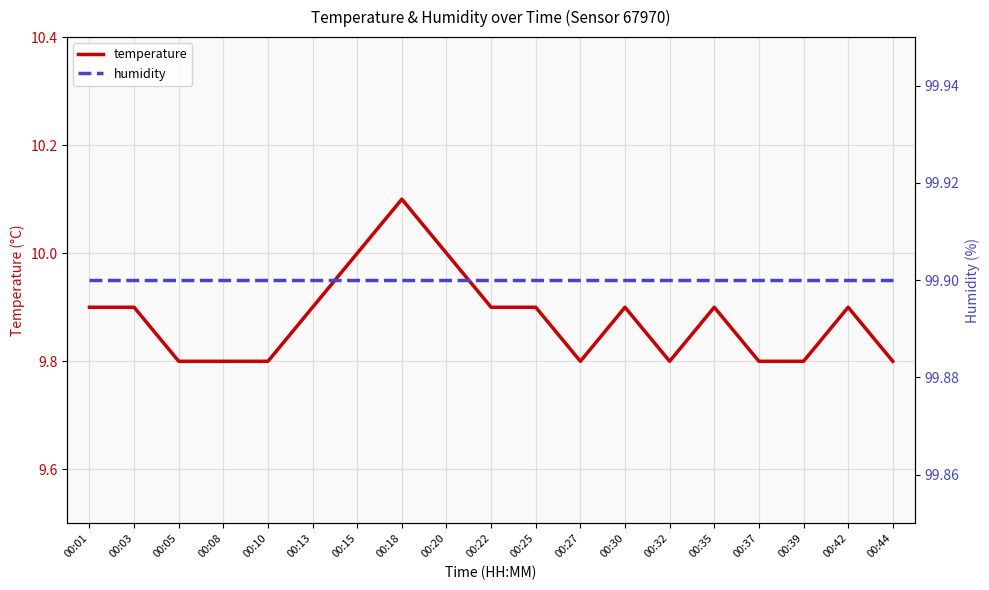

Which series has the largest total across all categories?

humidity